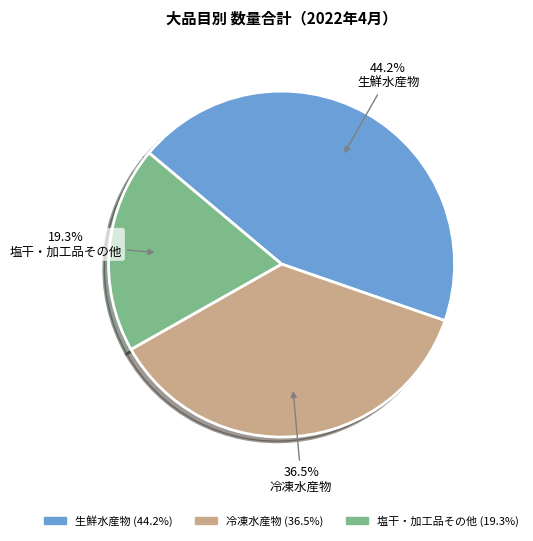

Do 生鮮水産物 and 冷凍水産物 together represent more than half of the pie?

Yes